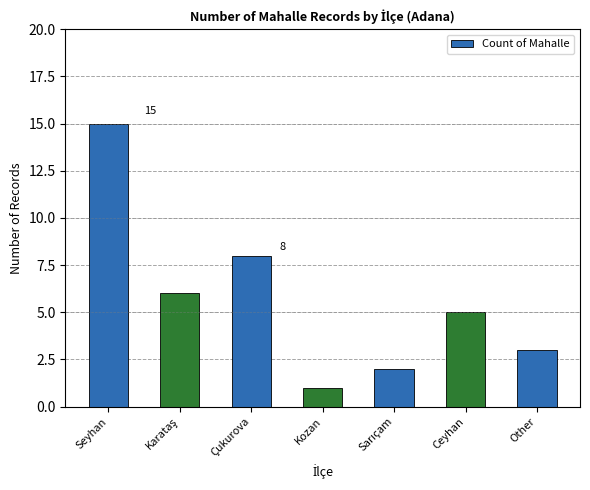

The chart shows a value of 0 at Kozan. True or false?

False